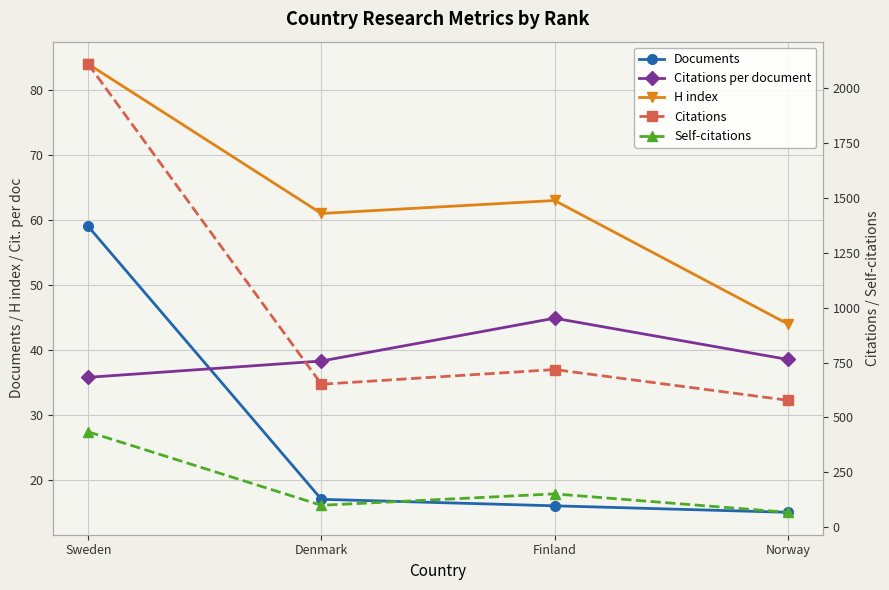

What is the difference between the highest and lowest values at Norway?

563.0